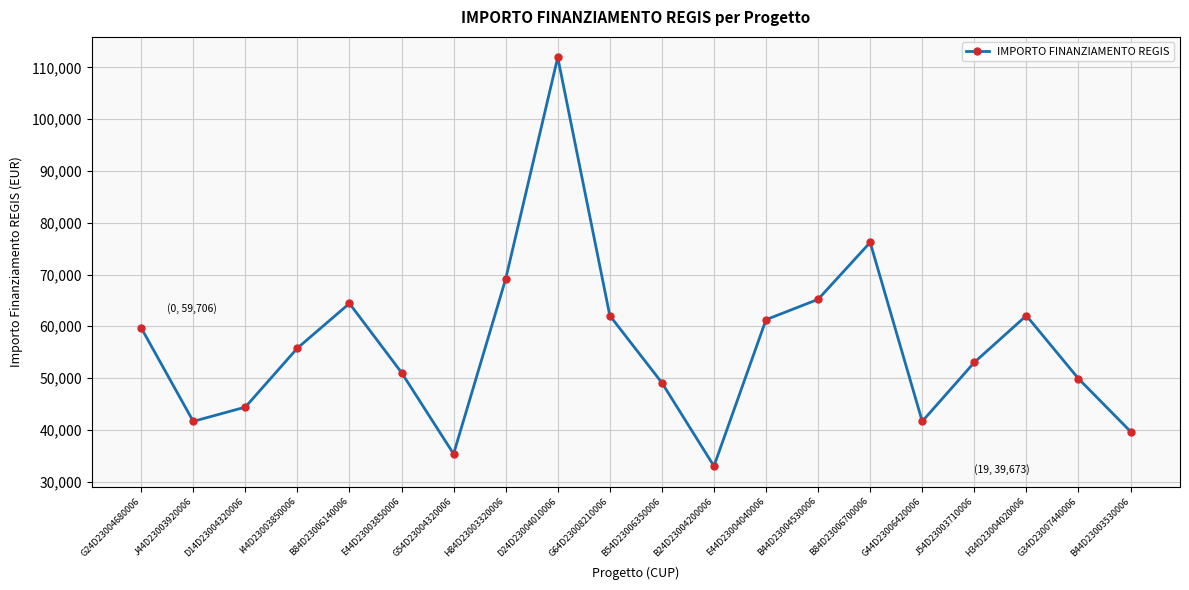

What position from the left is B54D23006350006?

11